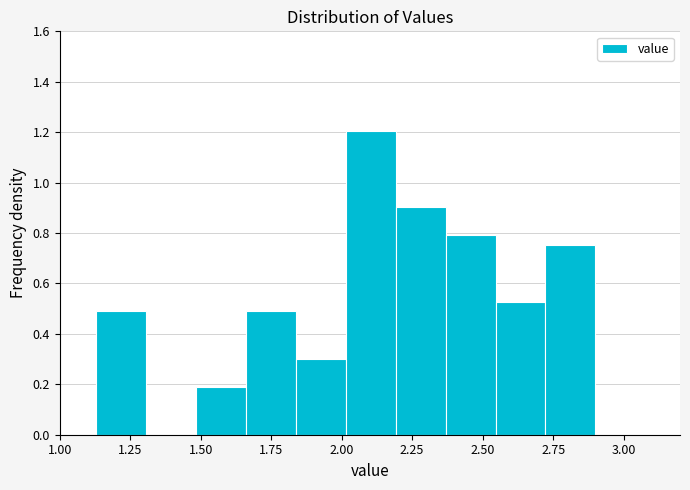

Read against the x-axis, roughly where is the centre of the tallest bar?

2.10